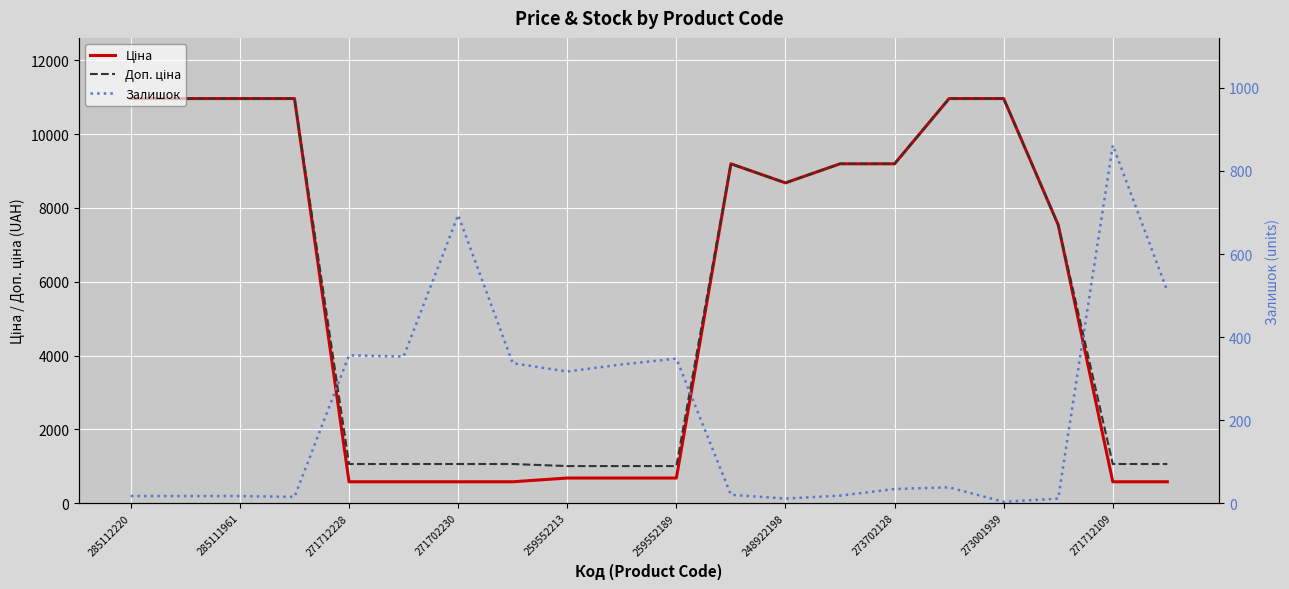

What is the maximum value for Ціна?

10964.4